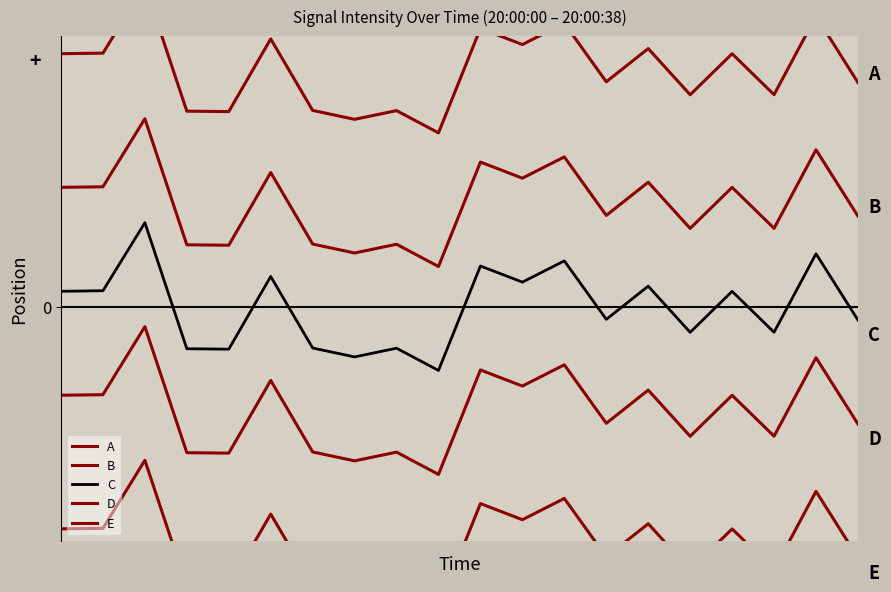

True or false: D and A cross at least once.

False